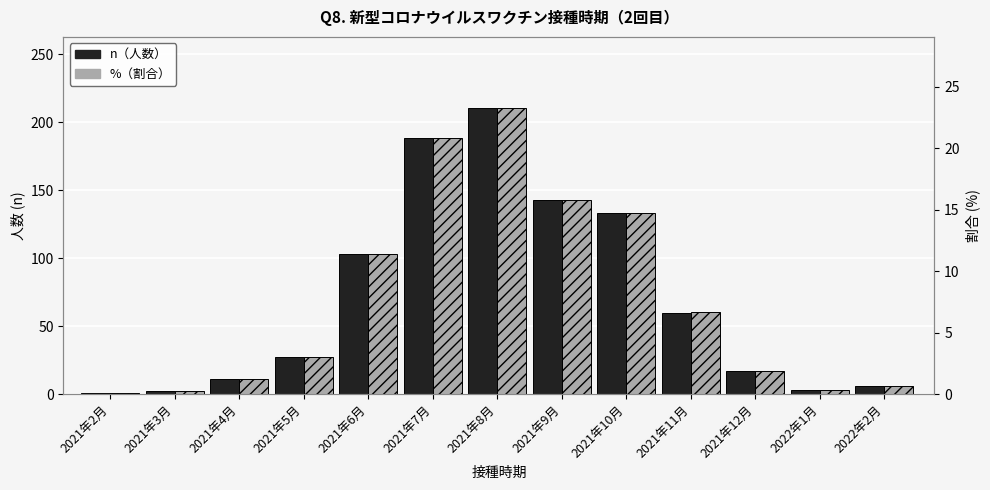

Is it true that %（割合） equals 3.0 at 2021年6月?

False